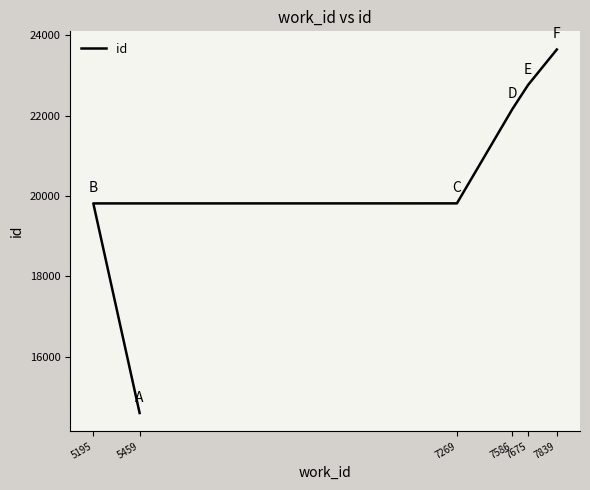

What is the smallest value displayed?

14597